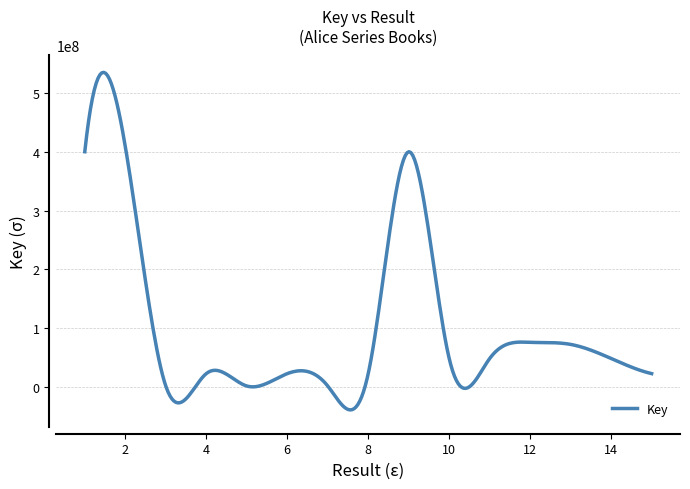

What is the minimum value shown in the chart?

-39288037.0